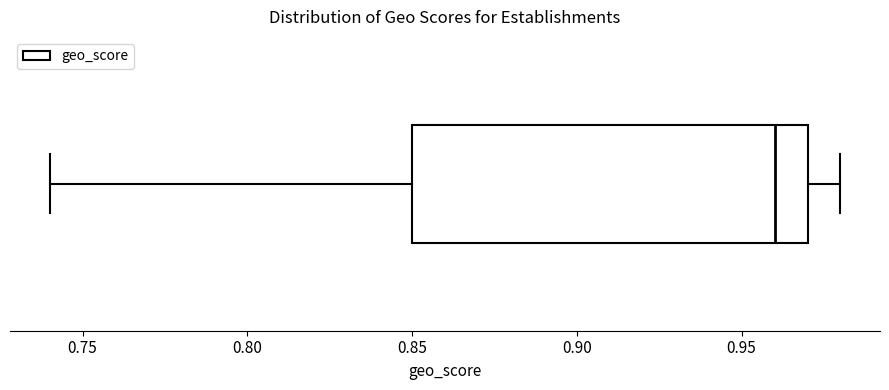

Read this box plot against the x-axis: the position of the median line, the range covered by the box, and the ends of both whiskers. The values are not printed on the chart, so give them approximately, as read against the axis.

median 0.96, box 0.85 to 0.97, whiskers 0.74 to 0.98